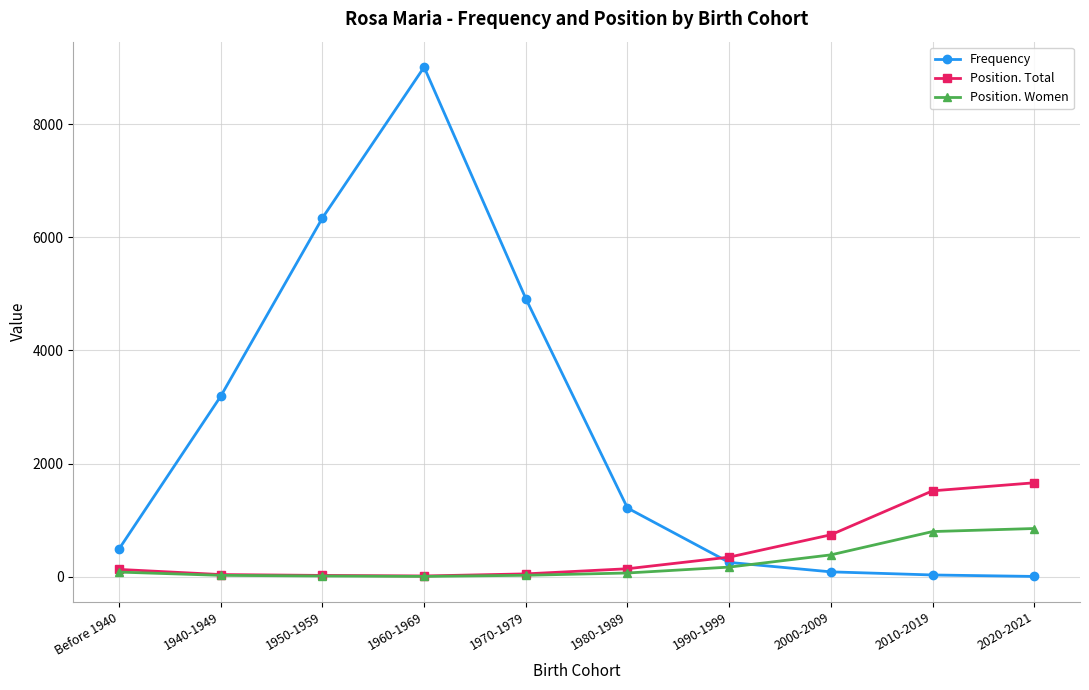

True or false: Frequency and Position. Women intersect in this chart.

True